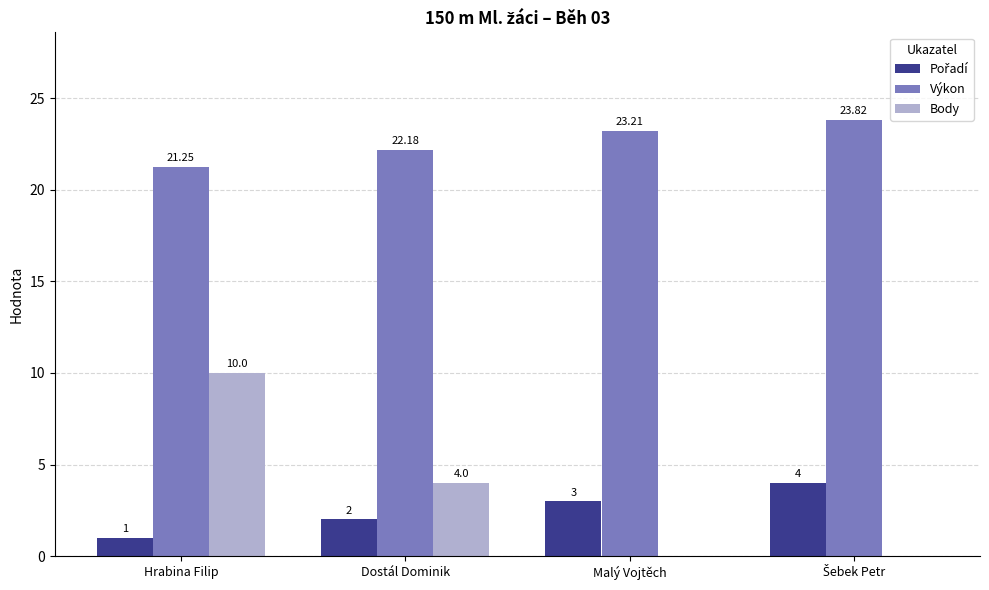

Where does the Body series first go above 4?

Hrabina Filip